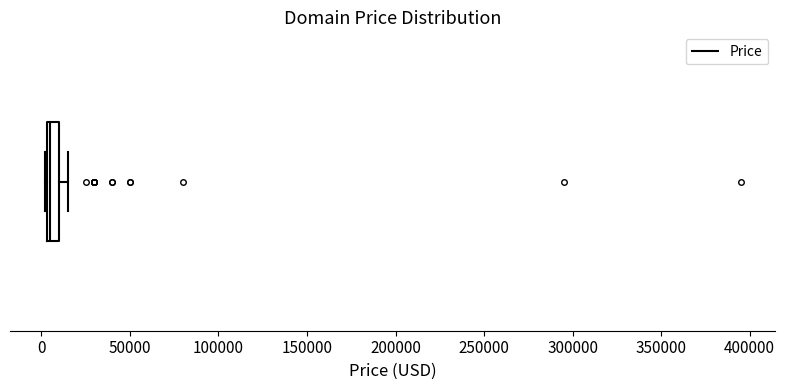

Where is the left edge of the box on the x-axis? The values are not printed on the chart, so give them approximately, as read against the axis.

5000